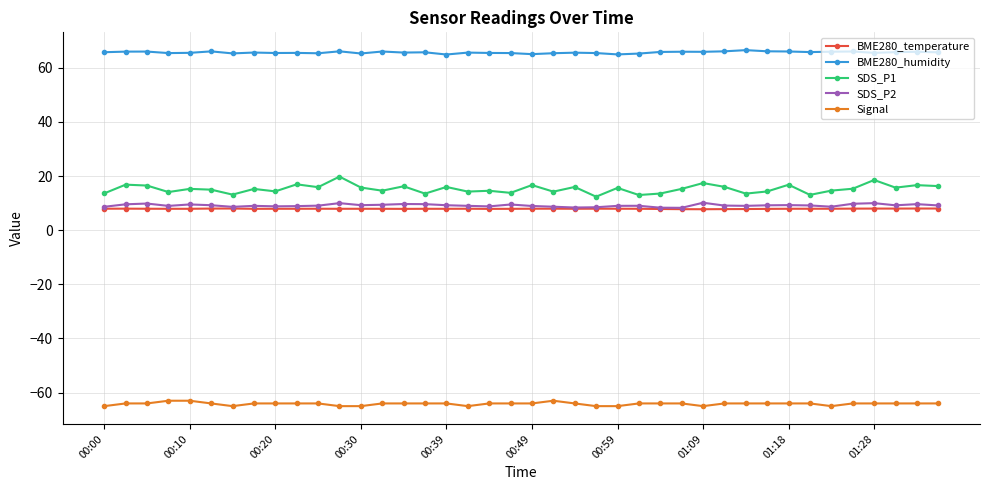

True or false: Signal and BME280_temperature cross at least once.

False